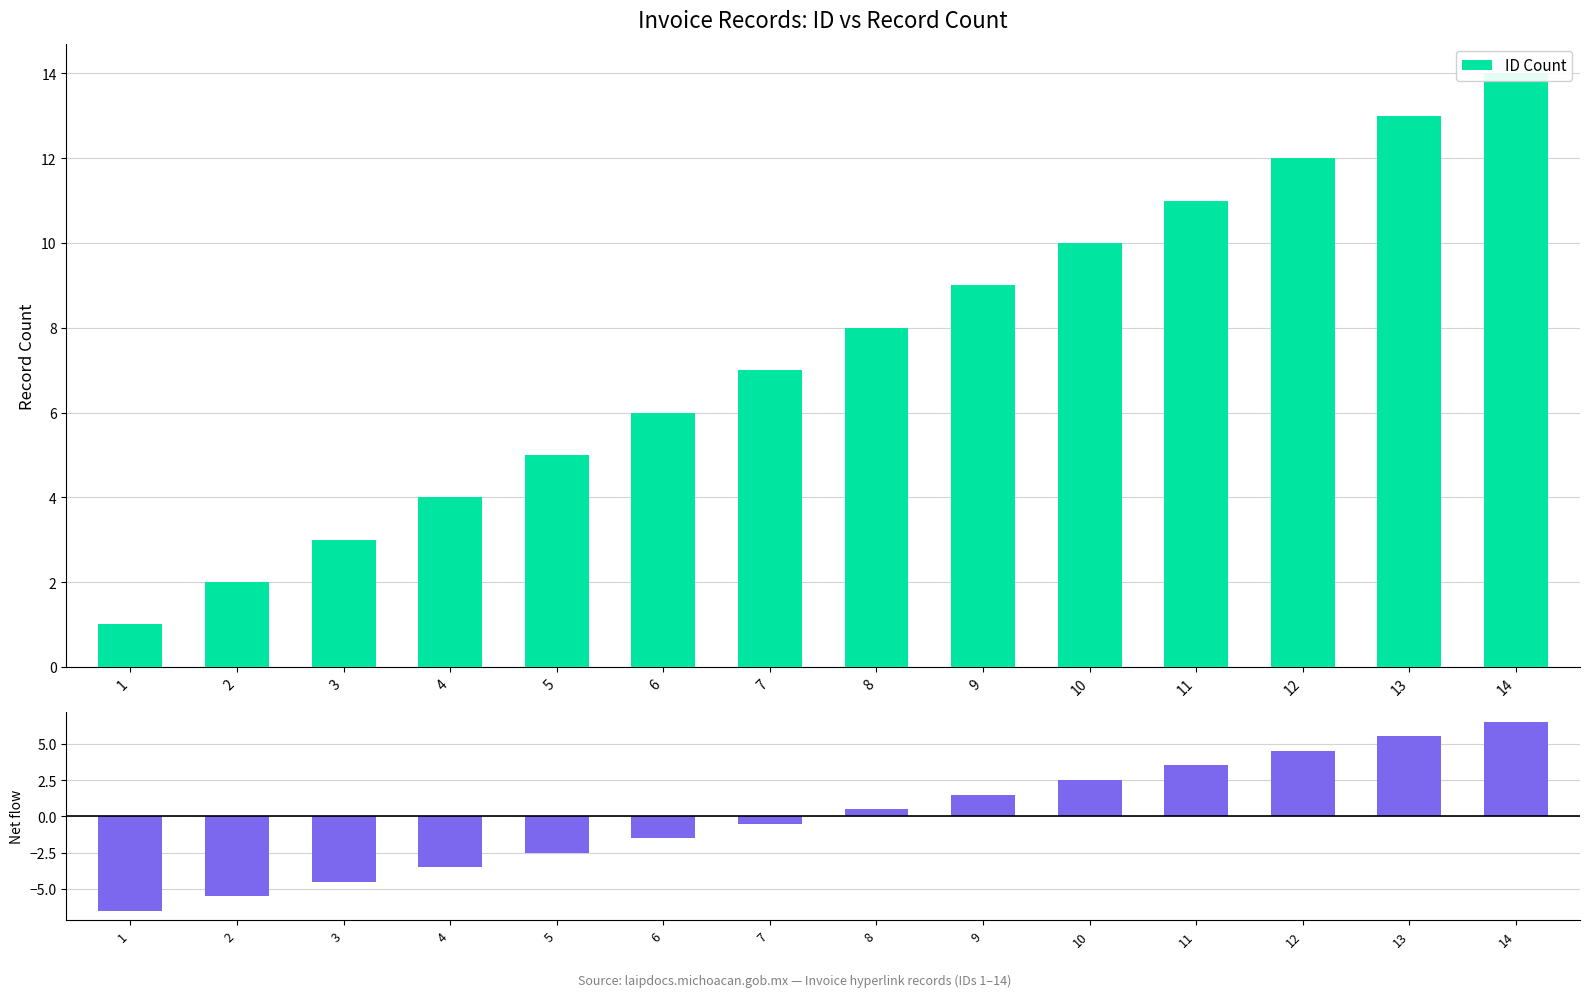

How many data points in Net (relative) are less than 0?

7